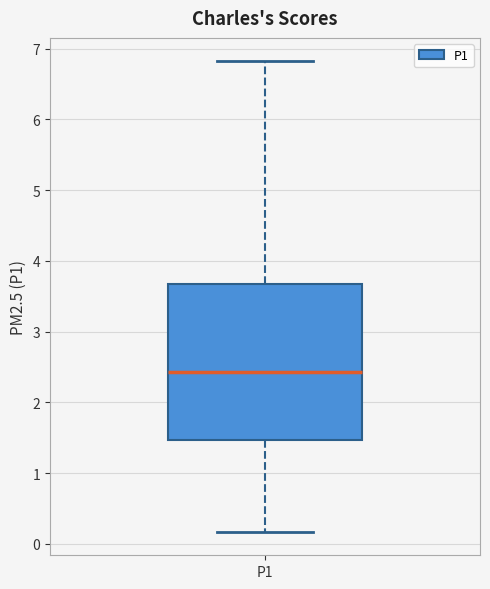

Where is the lower edge of the box for P1 on the y-axis? The values are not printed on the chart, so give them approximately, as read against the axis.

1.5